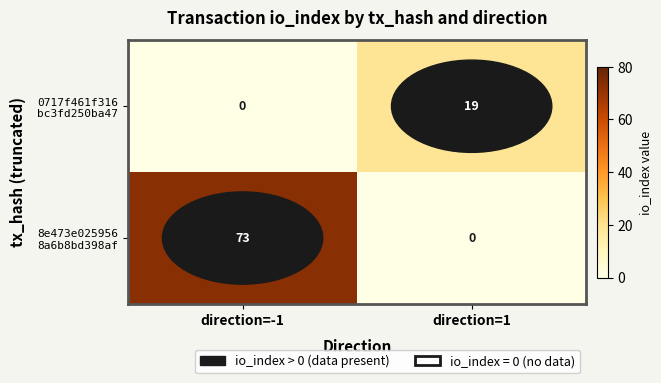

What is the total value across all series at direction=1?

19